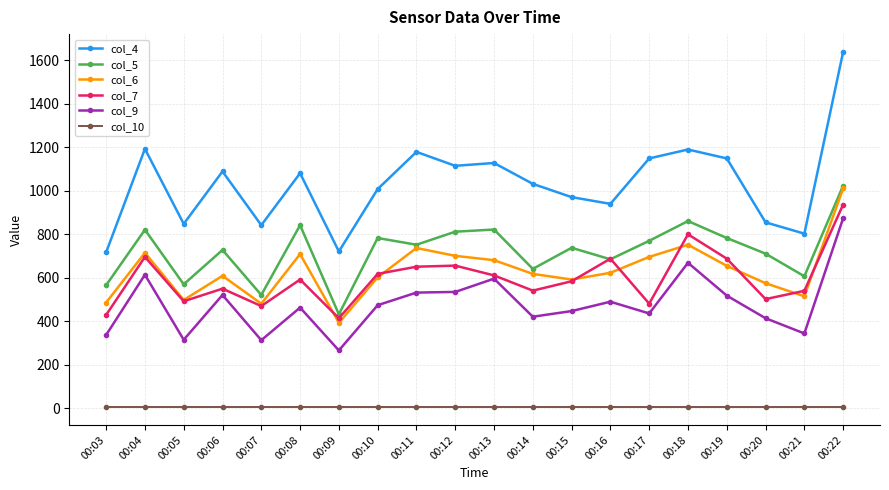

Which series has the largest total across all categories?

col_4